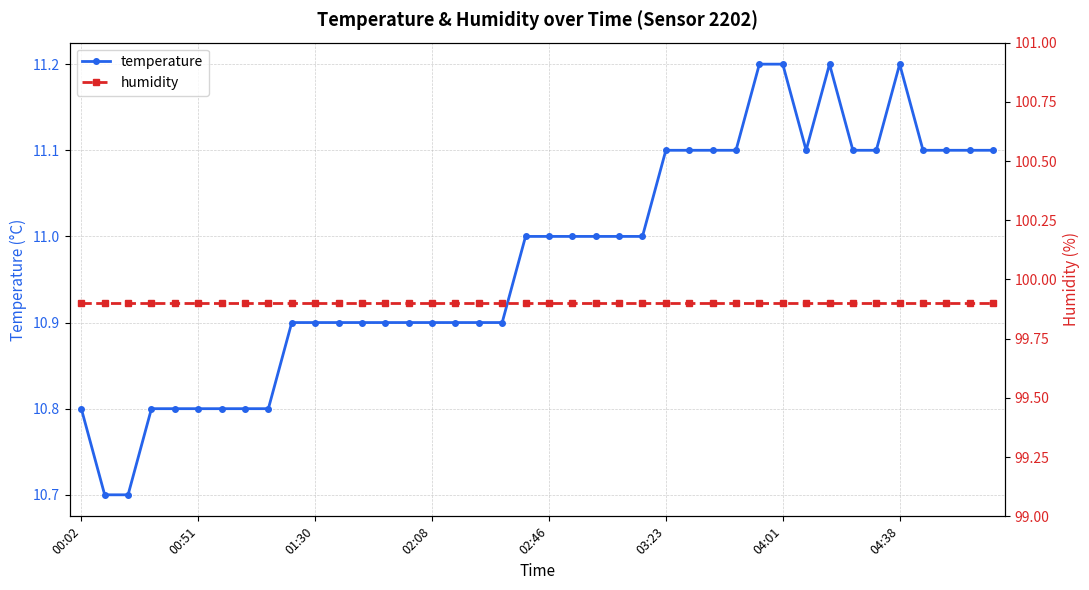

What is the maximum value for temperature?

11.2